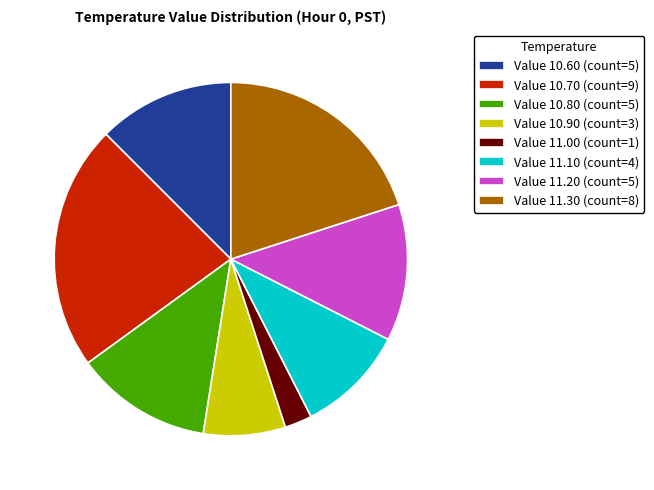

Which category has the smallest portion of the pie?

Value 11.00 (count=1)